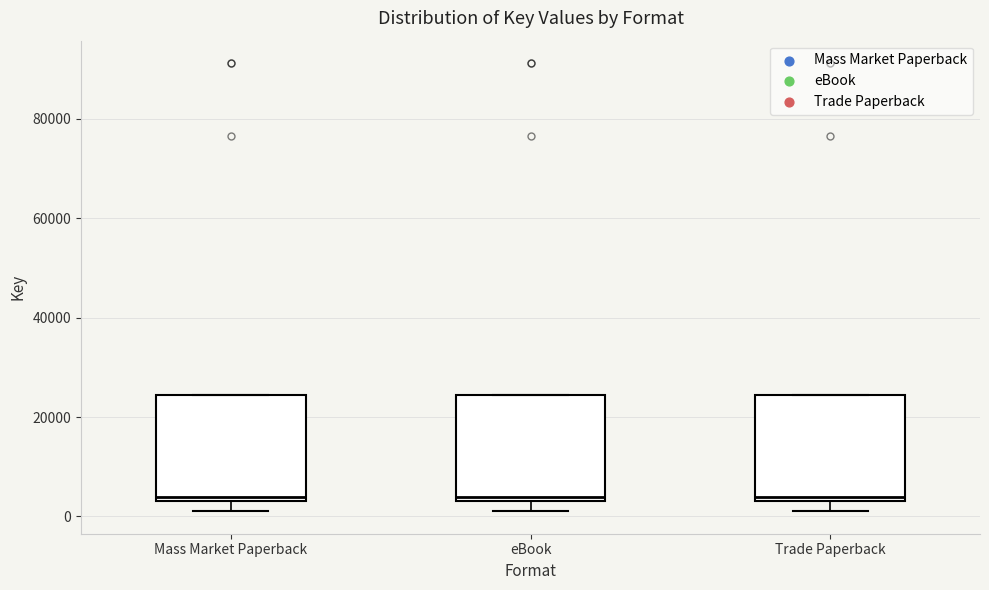

Reading left to right, transcribe this box plot: for each box, give where its median line is, the range the box spans, and where its two whiskers end, as read against the y-axis. The values are not printed on the chart, so give them approximately, as read against the axis.

Mass Market Paperback: median 4000 (just above the box's lower edge), box 4000 to 24000, whiskers 2000 to 24000
eBook: median 4000 (just above the box's lower edge), box 4000 to 24000, whiskers 2000 to 24000
Trade Paperback: median 4000 (just above the box's lower edge), box 4000 to 24000, whiskers 2000 to 24000